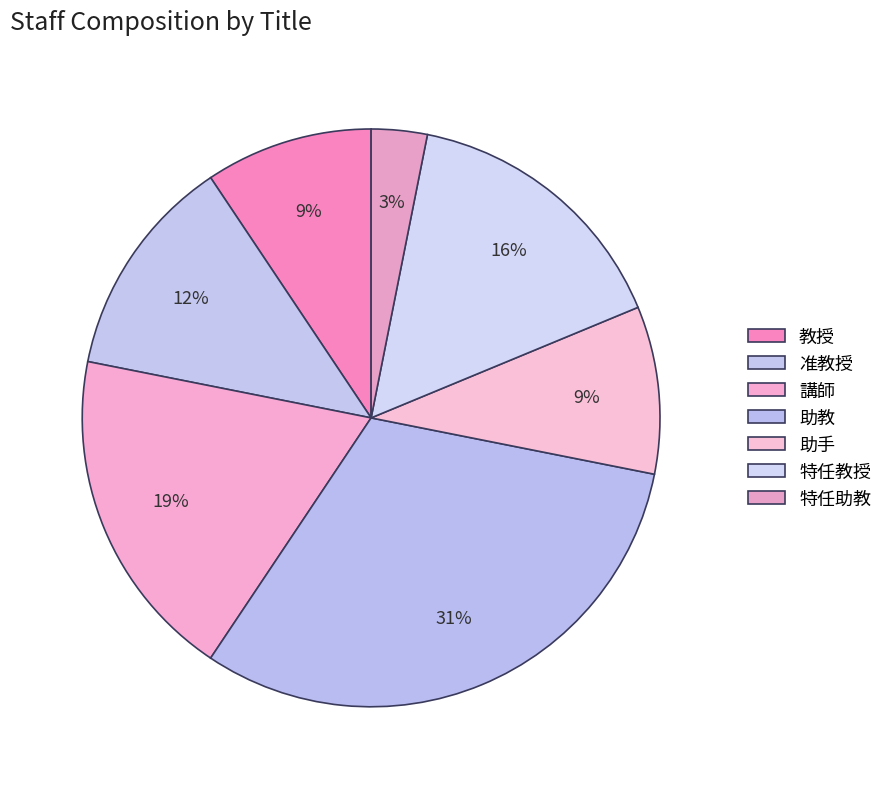

Count the number of slices in the pie.

7